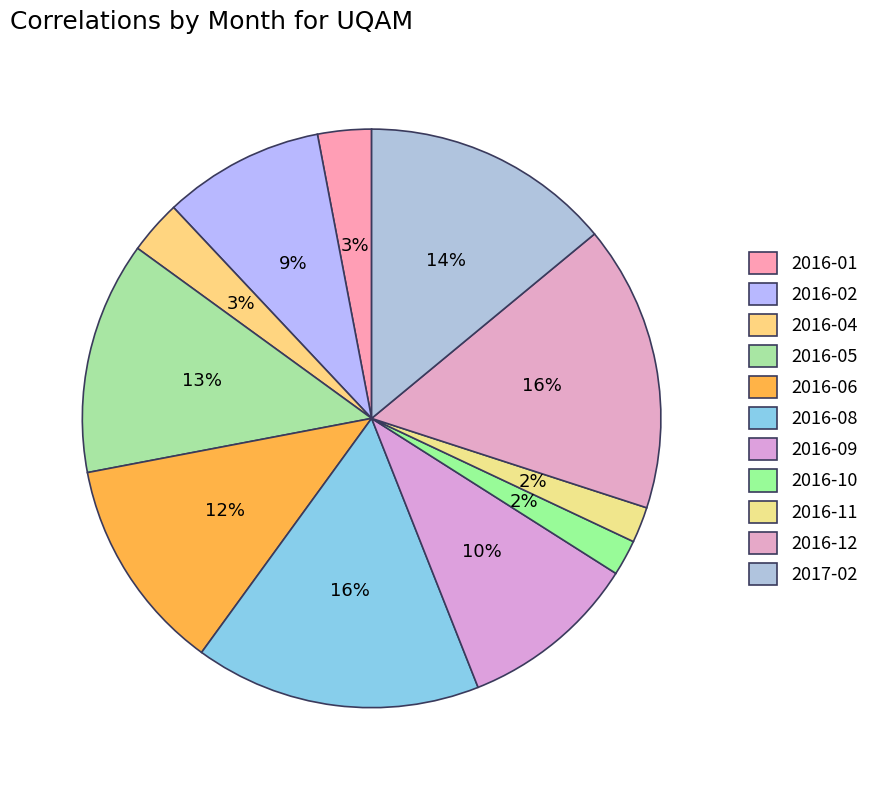

How many segments does this pie chart have?

11